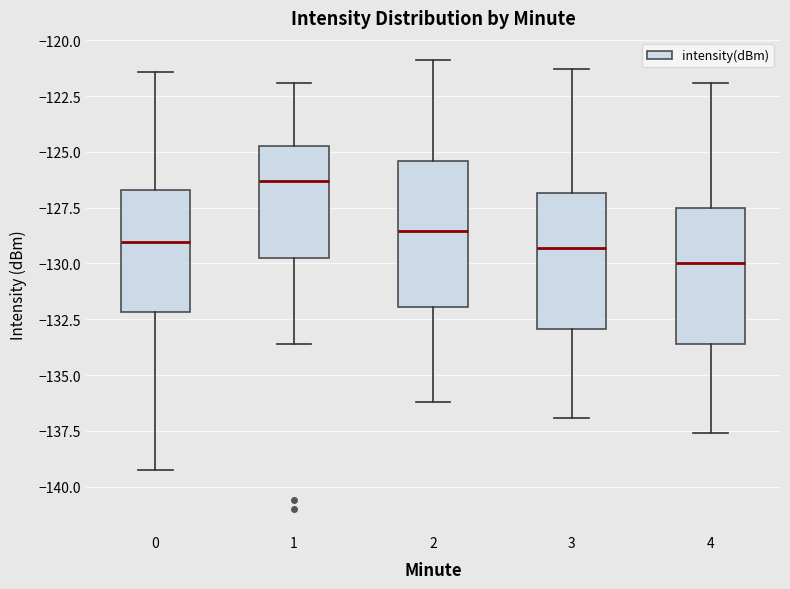

Reading left to right, read every box against the y-axis: the position of its median line, the range the box covers, and the ends of its whiskers. The values are not printed on the chart, so give them approximately, as read against the axis.

0: median -129.0, box -132.0 to -126.5, whiskers -139.0 to -121.5
1: median -126.5, box -129.5 to -124.5, whiskers -133.5 to -122.0
2: median -128.5, box -132.0 to -125.5, whiskers -136.0 to -121.0
3: median -129.5, box -133.0 to -127.0, whiskers -137.0 to -121.5
4: median -130.0, box -133.5 to -127.5, whiskers -137.5 to -122.0